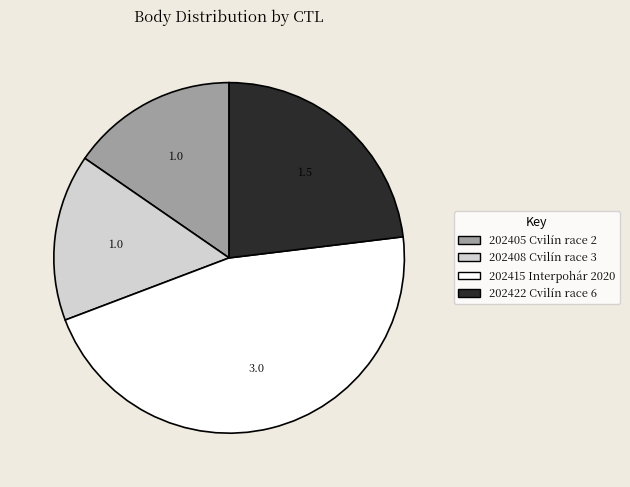

Between 202415 Interpohár 2020 and 202405 Cvilín race 2, which is larger?

202415 Interpohár 2020